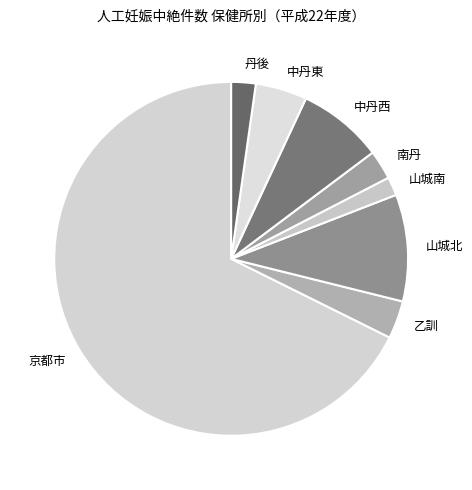

Is there a majority slice in this chart?

Yes